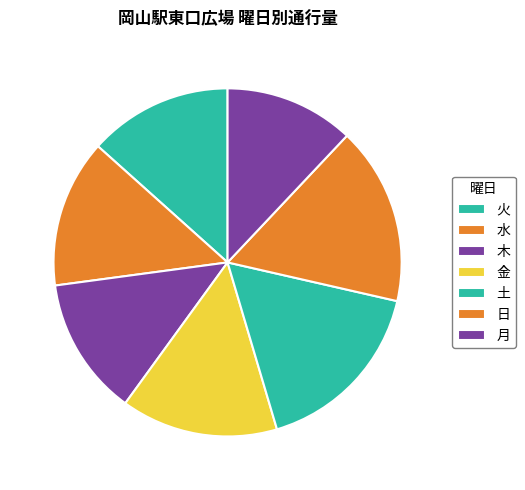

What is the ratio of the value at 木 to the value at 金?

0.9